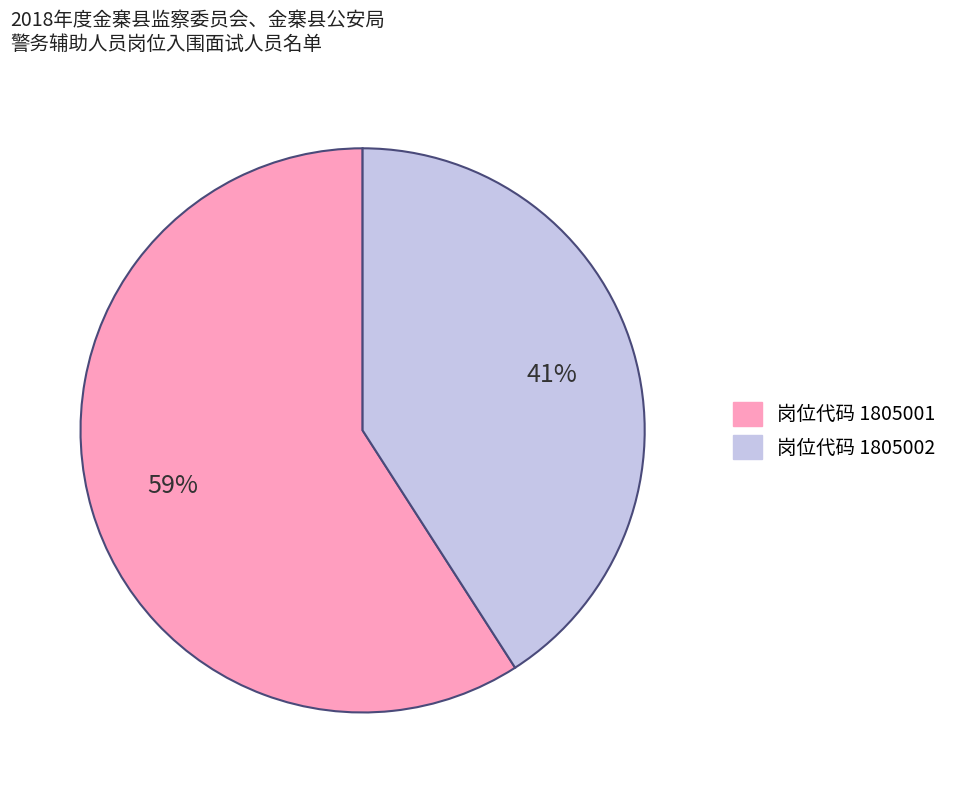

To the nearest percent, what percentage of the pie is 岗位代码 1805002?

41%